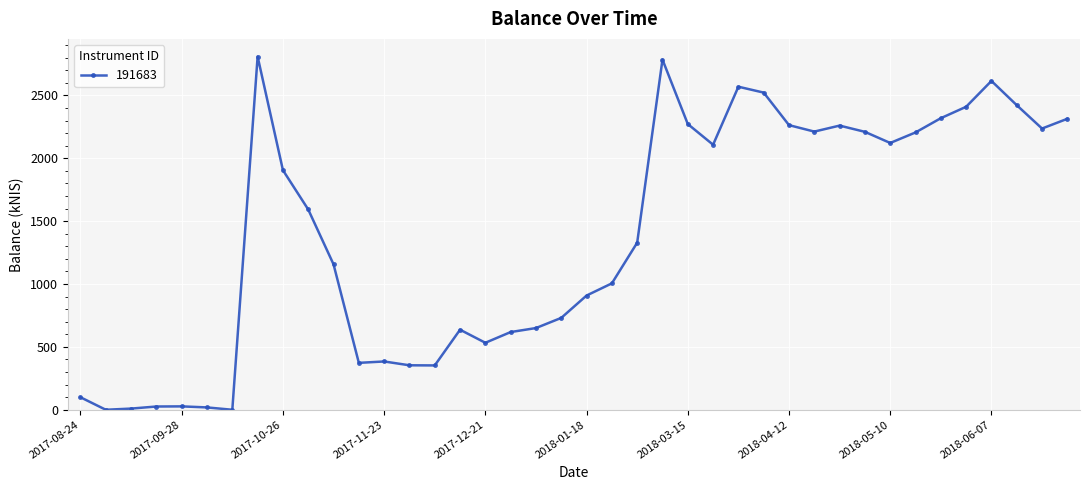

Count the number of values greater than 1592.

20